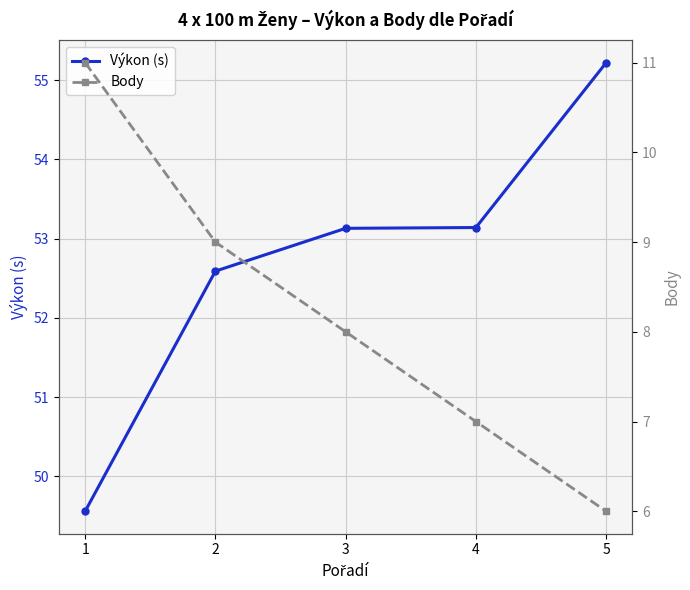

True or false: Výkon (s) and Body cross at least once.

False